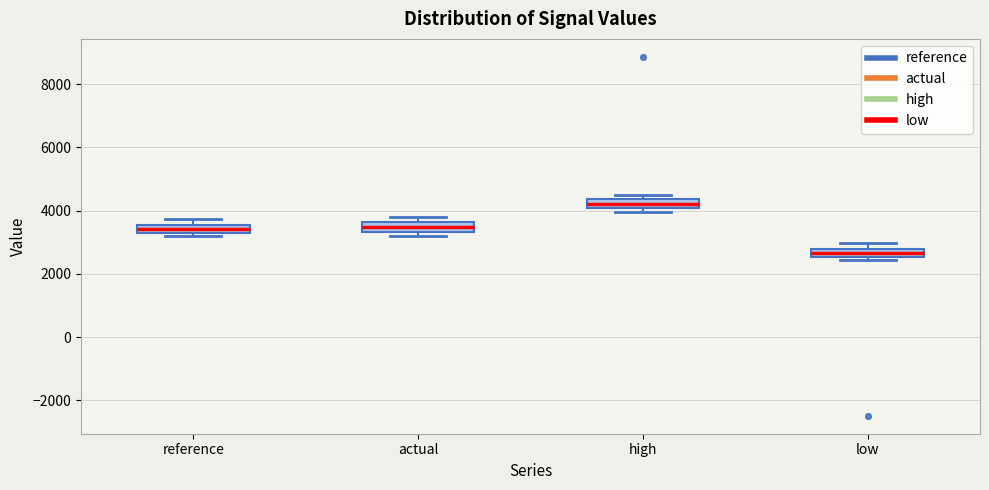

Which box's median line is the lowest?

low